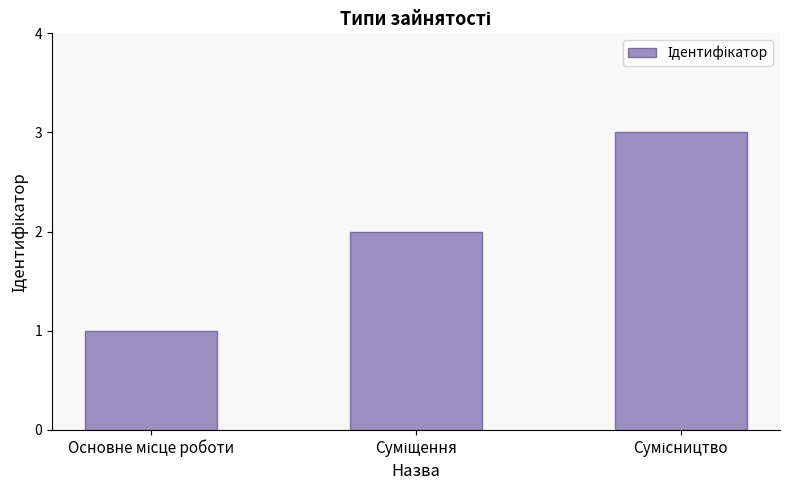

What is the maximum value shown in the chart?

3